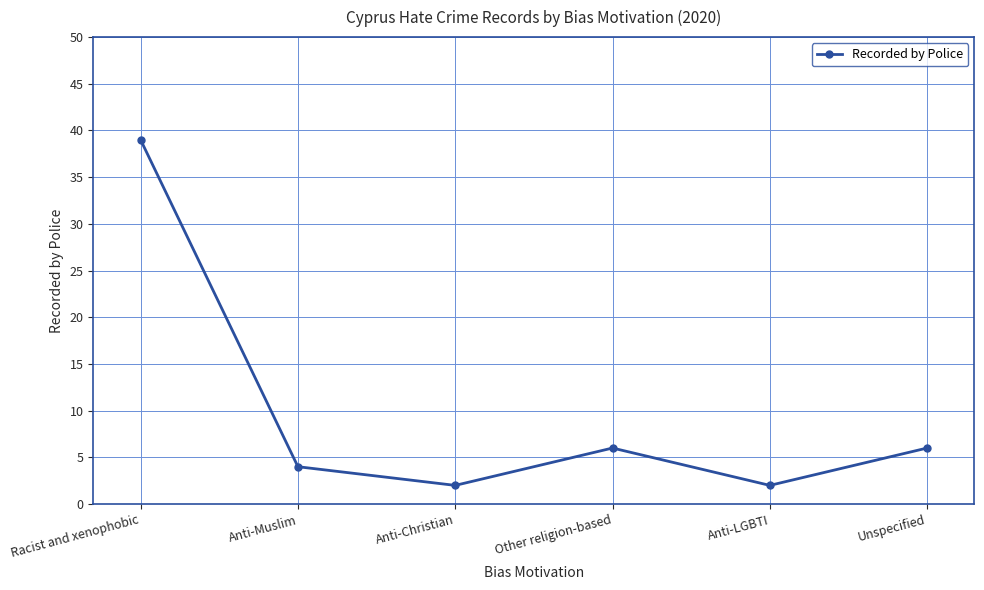

Approximately how many times larger is the value at Racist and xenophobic compared to Other religion-based?

6.5